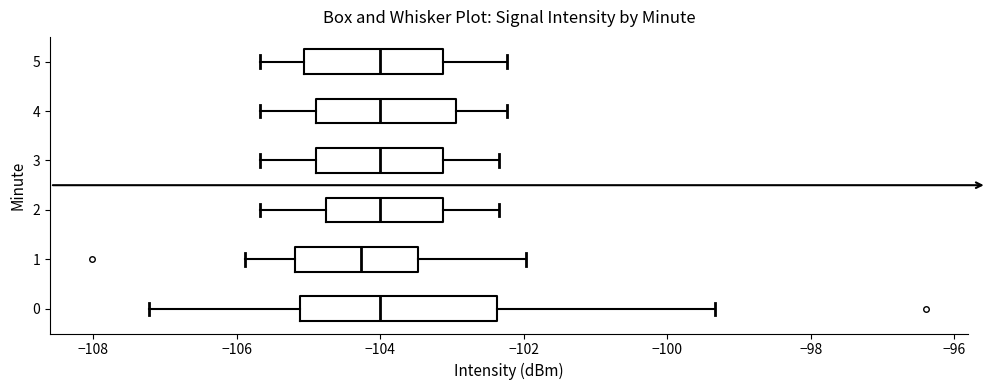

Which box's median line is the furthest to the left?

1